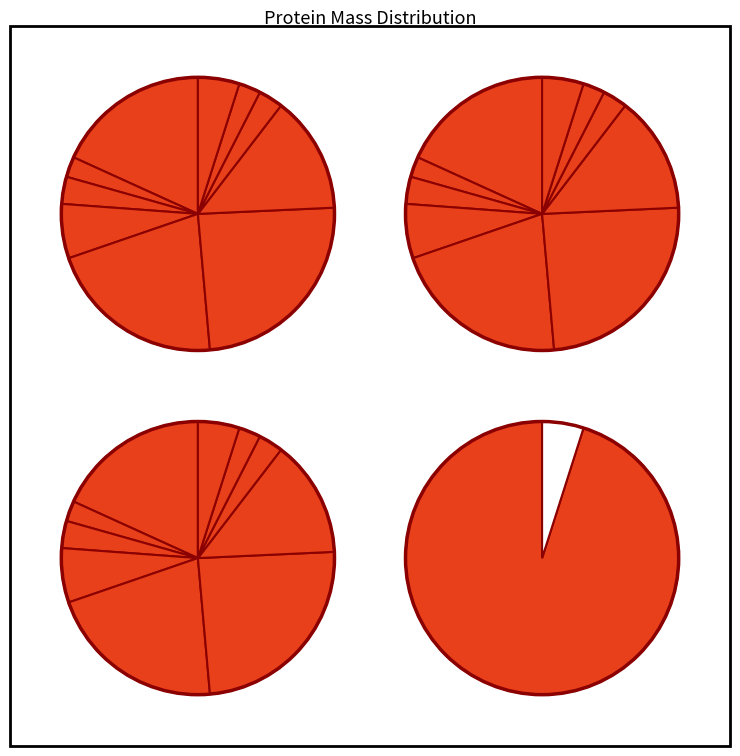

To the nearest percent, what is the difference between the largest and smallest slice percentages?

22%